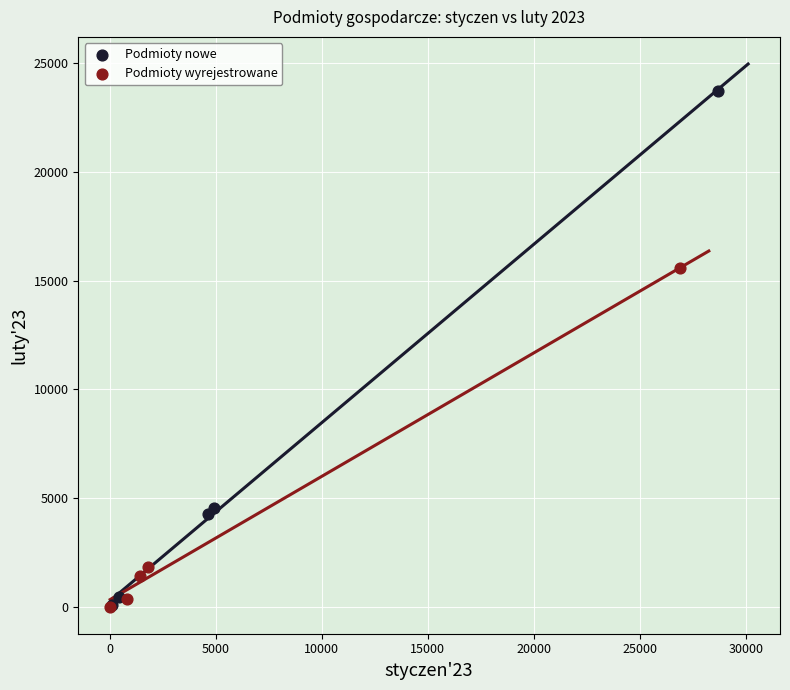

Which series has the largest Y range (max minus min)?

Podmioty nowe